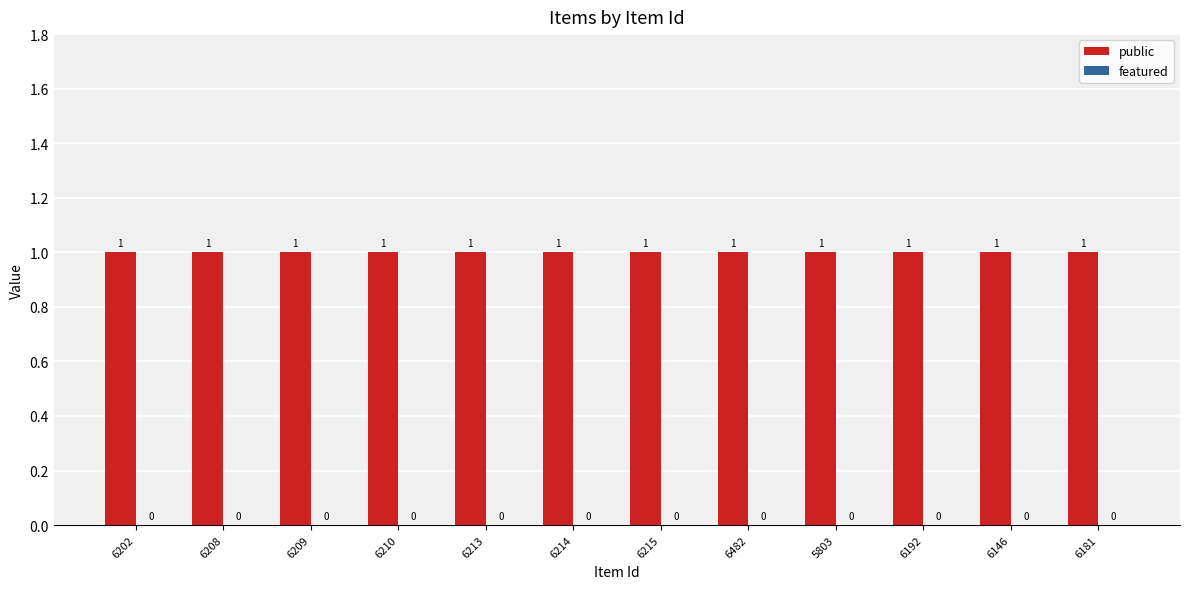

Between 6209 and 6215, which series saw the biggest shift?

public